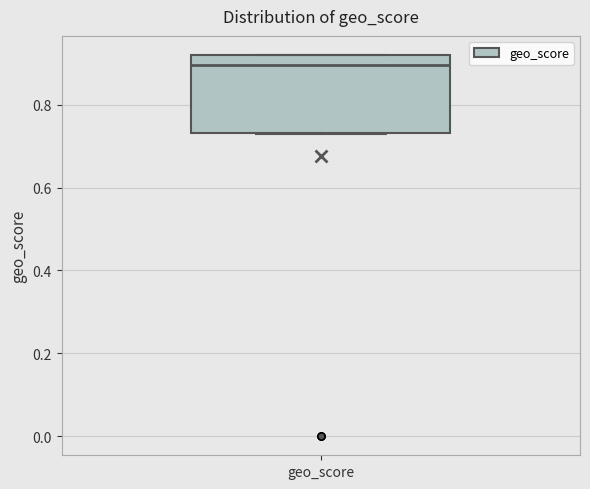

Where is the upper edge of the box for geo_score on the y-axis? The values are not printed on the chart, so give them approximately, as read against the axis.

0.92